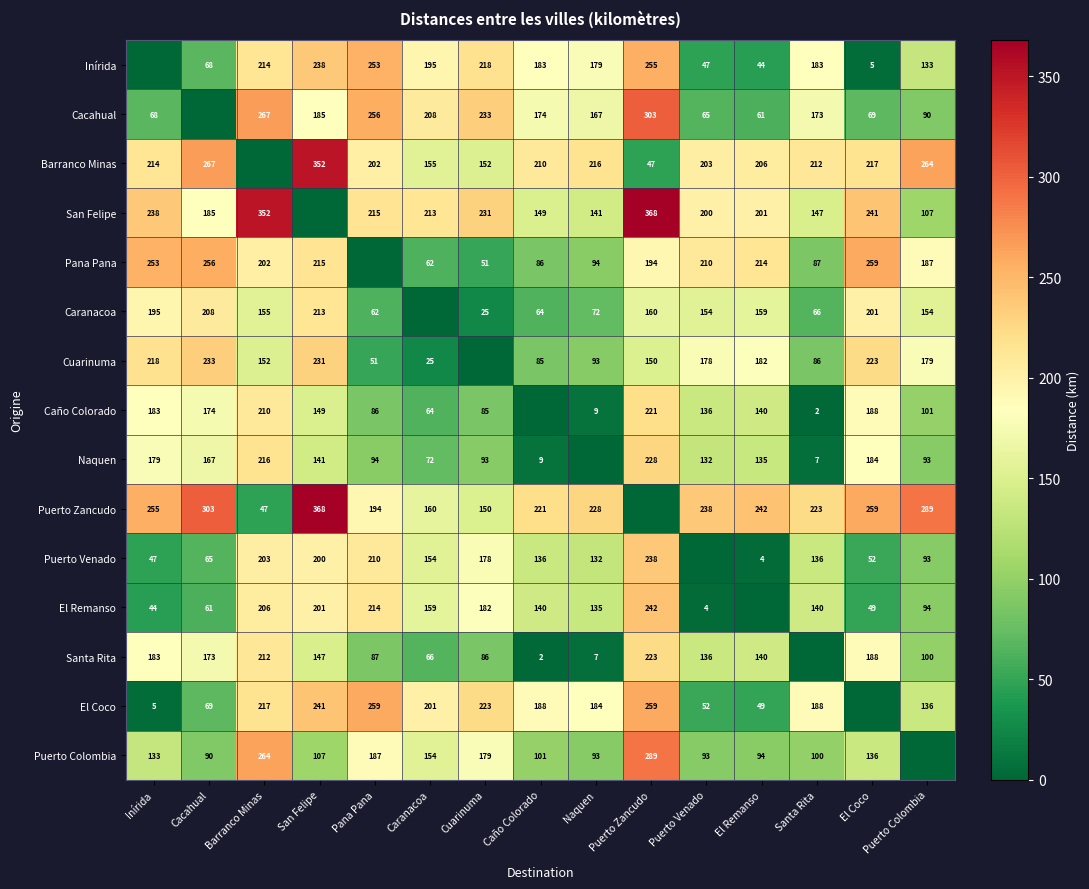

How many data points does each series have?

15